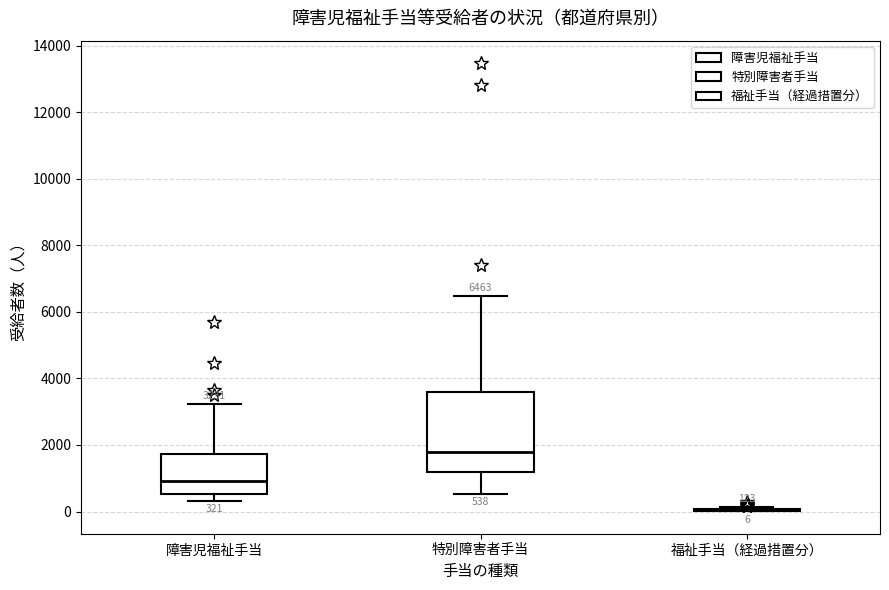

Comparing the boxes themselves (not the whiskers), which one is the tallest?

特別障害者手当